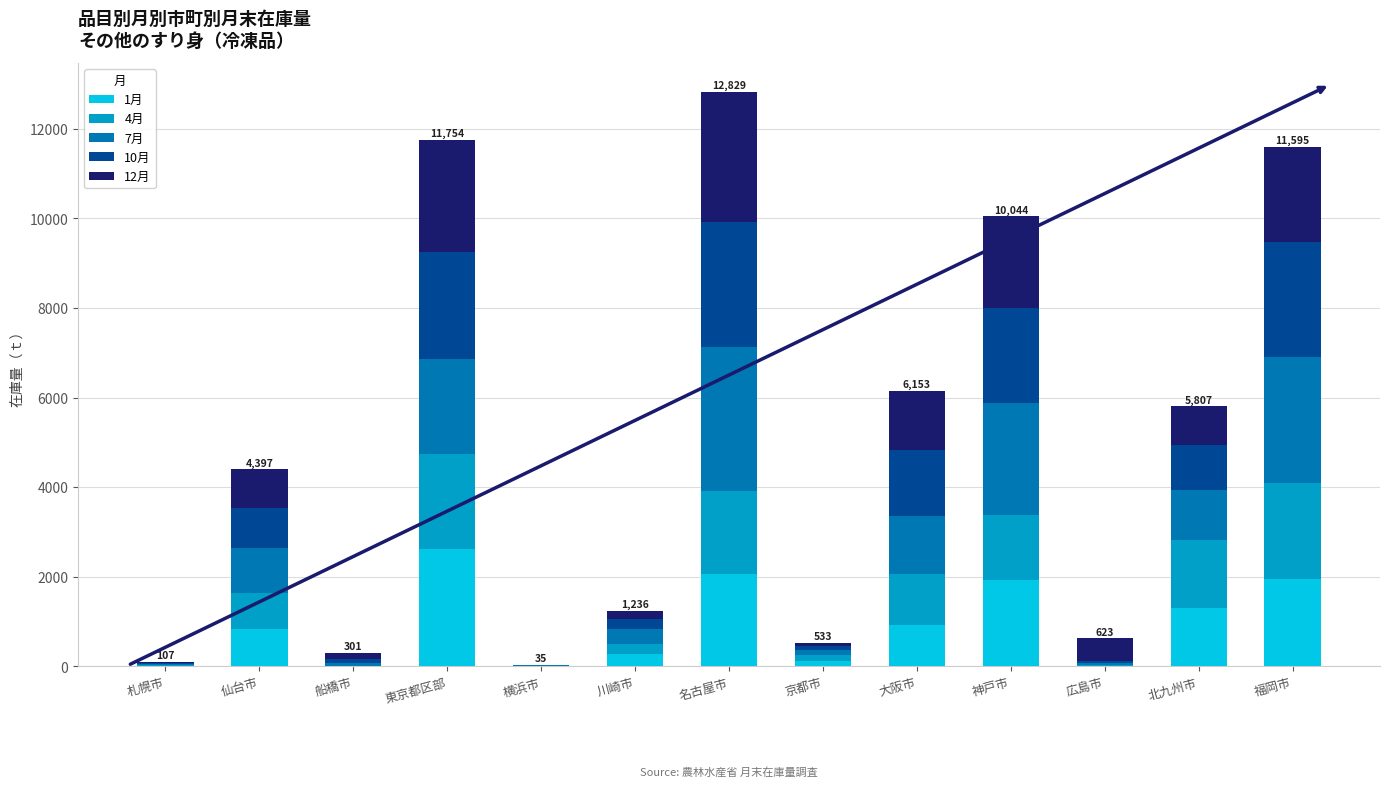

What are all the series names shown in the legend?

1月, 4月, 7月, 10月, 12月